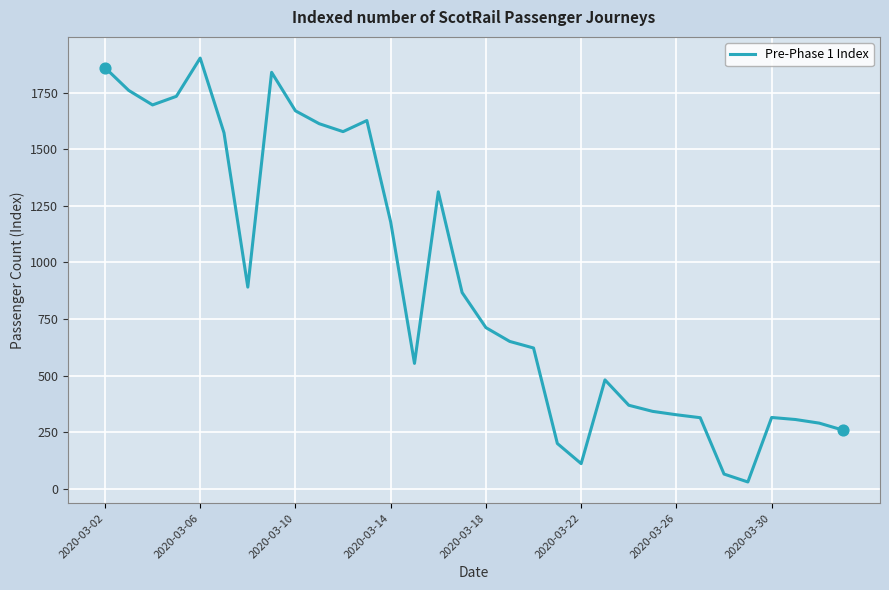

What is the difference between the maximum and minimum values?

1873